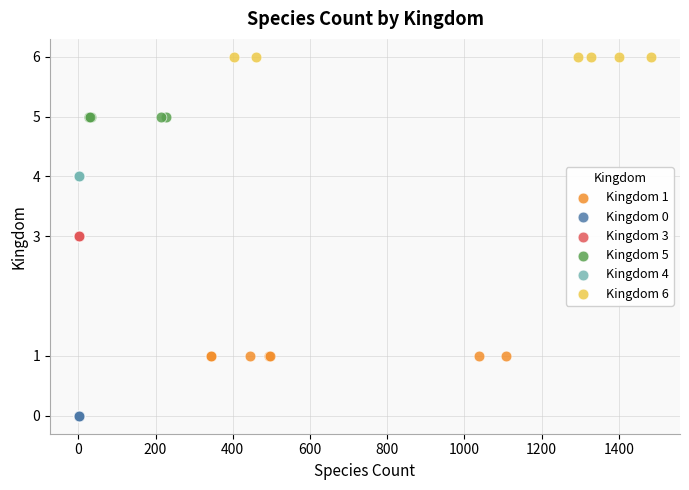

Which series reaches the minimum Y coordinate?

Kingdom 0